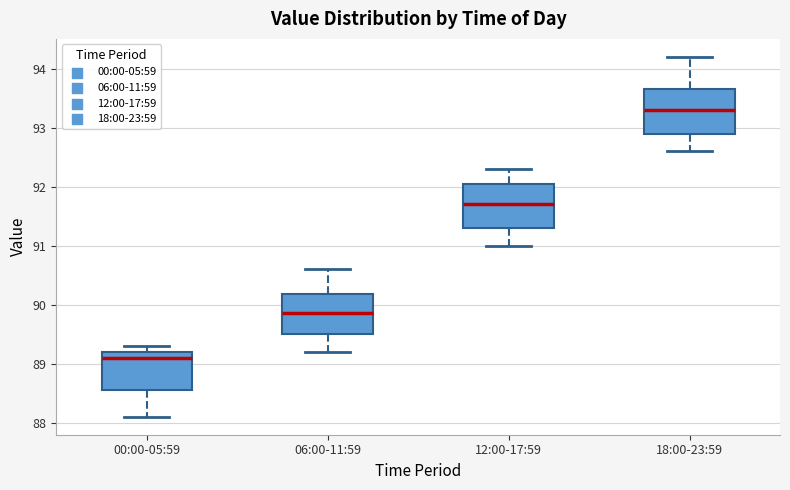

Reading left to right, read every box against the y-axis: the position of its median line, the range the box covers, and the ends of its whiskers. The values are not printed on the chart, so give them approximately, as read against the axis.

00:00-05:59: median 89.1, box 88.6 to 89.2, whiskers 88.1 to 89.3
06:00-11:59: median 89.9, box 89.5 to 90.2, whiskers 89.2 to 90.6
12:00-17:59: median 91.7, box 91.3 to 92.1, whiskers 91.0 to 92.3
18:00-23:59: median 93.3, box 92.9 to 93.7, whiskers 92.6 to 94.2